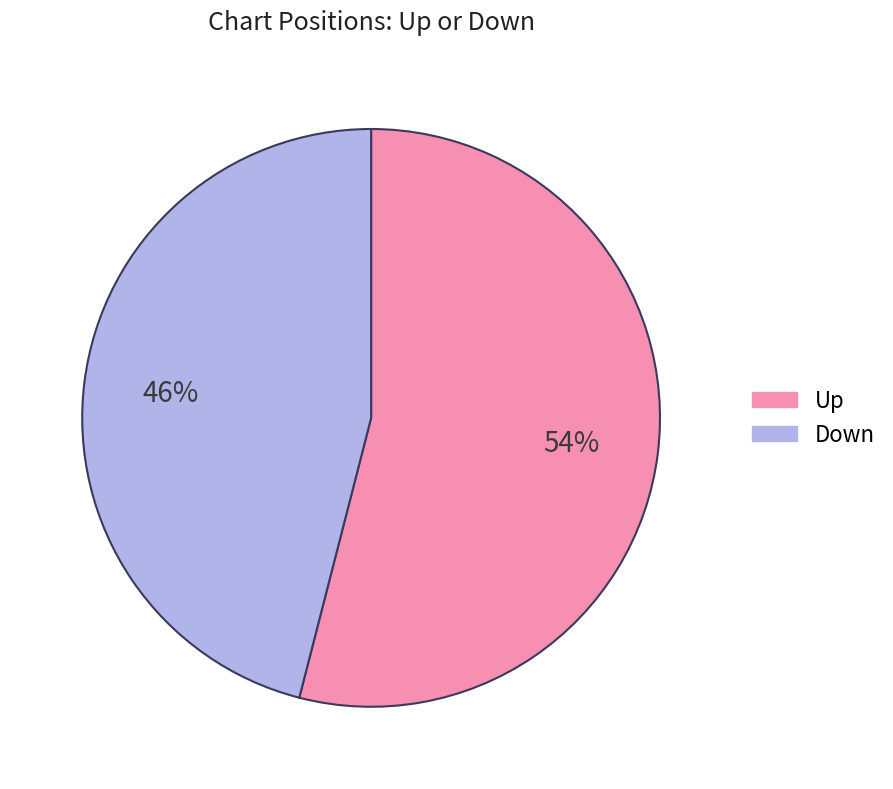

To the nearest percent, what is the difference between the largest and smallest slice percentages?

8%